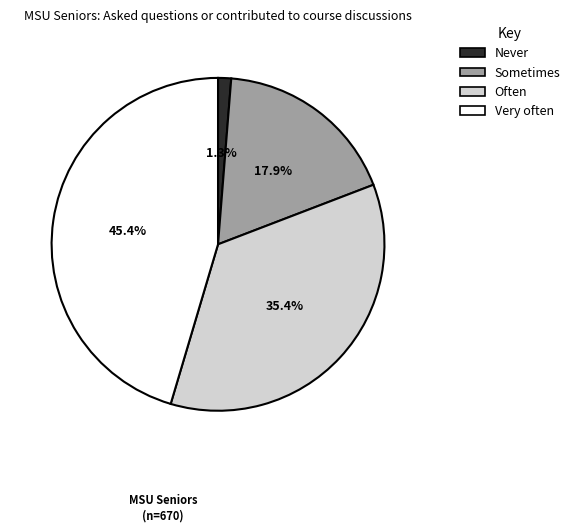

Does any single category account for the majority?

No